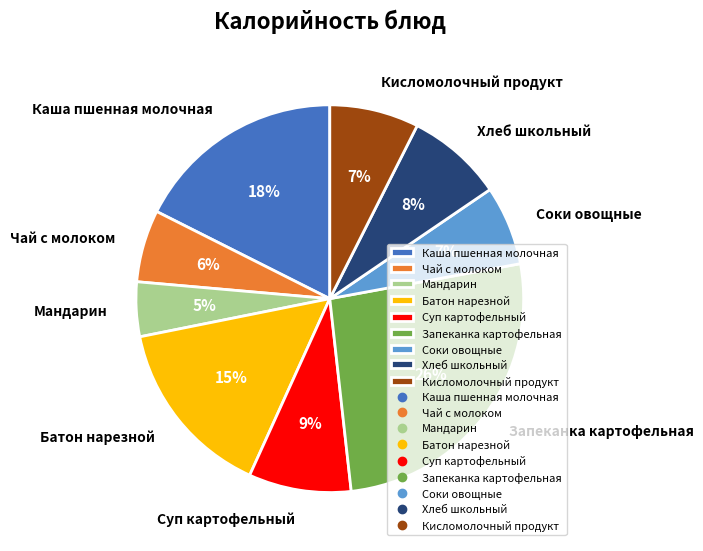

To the nearest percent, what portion does Каша пшенная молочная represent?

18%